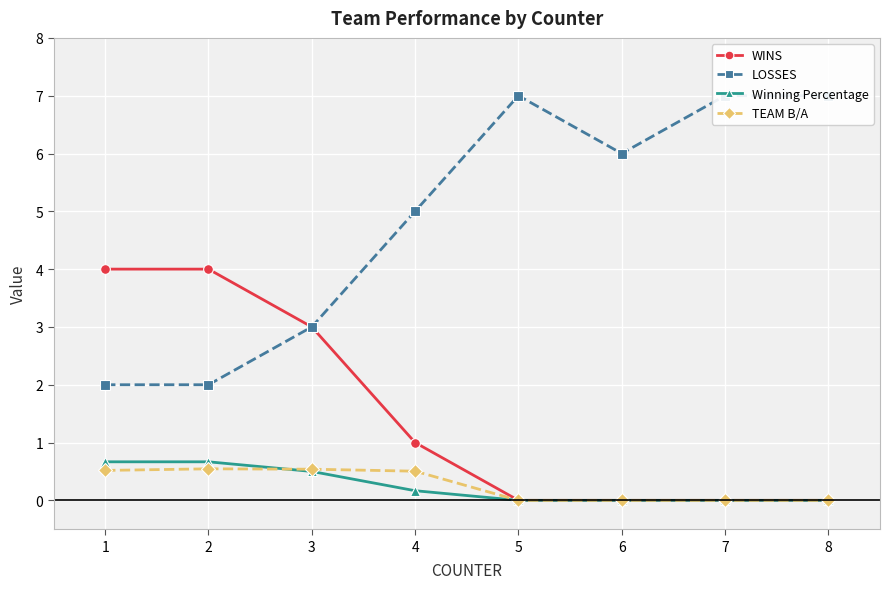

Where is TEAM B/A nearest to the value 0?

5